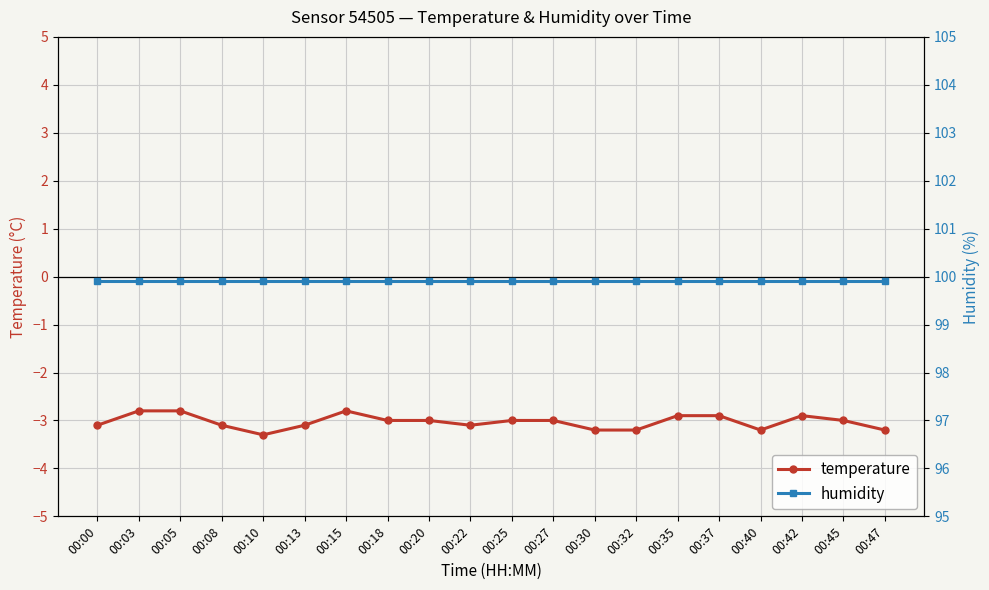

Is the value of temperature at 00:13 greater than the value of humidity at 00:08?

No